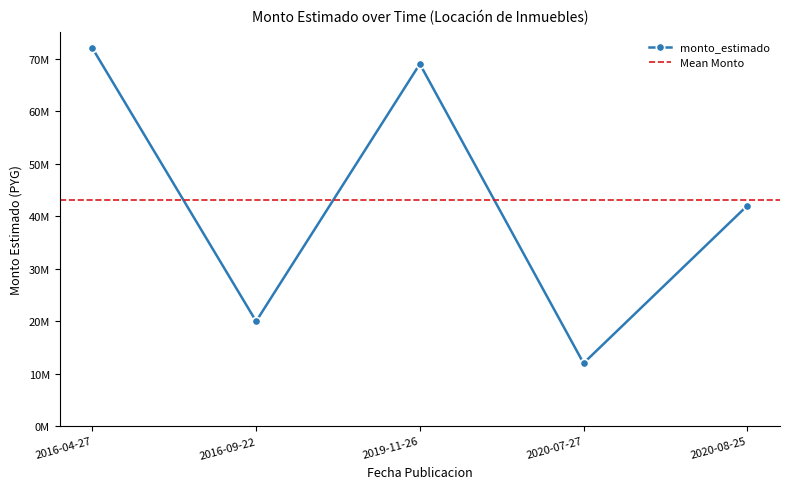

Rank the categories by value from highest to lowest.

2016-04-27, 2019-11-26, 2020-08-25, 2016-09-22, 2020-07-27